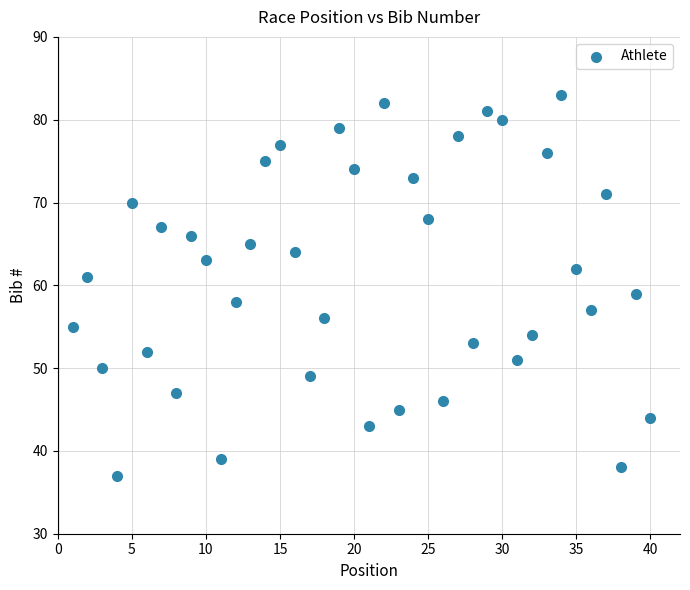

What is the range of Y values (max minus min)?

46